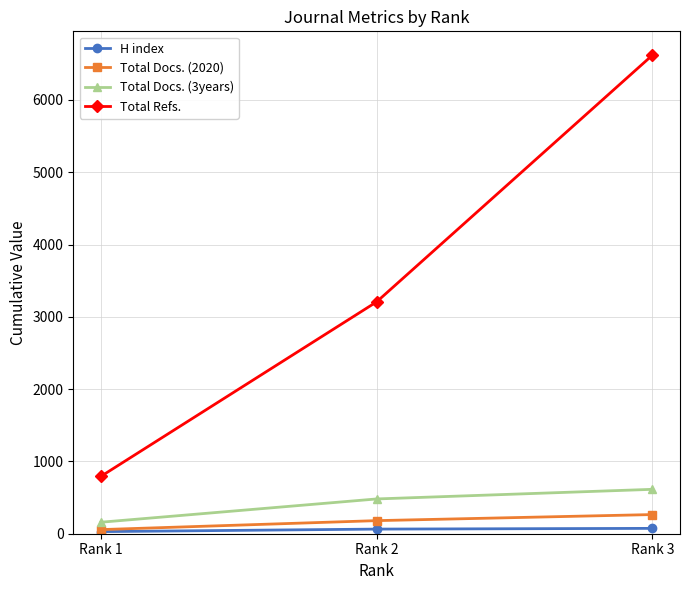

How many lines are shown in the chart?

4